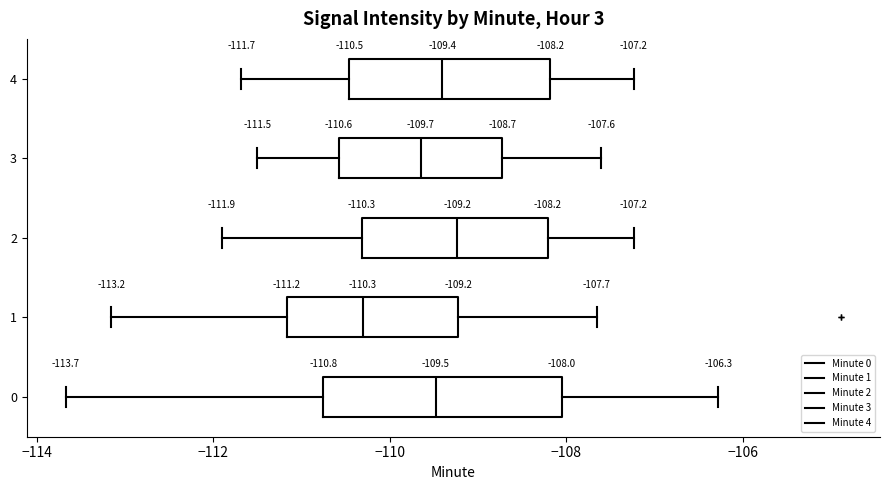

Which box is the widest, from its left edge to its right edge?

0